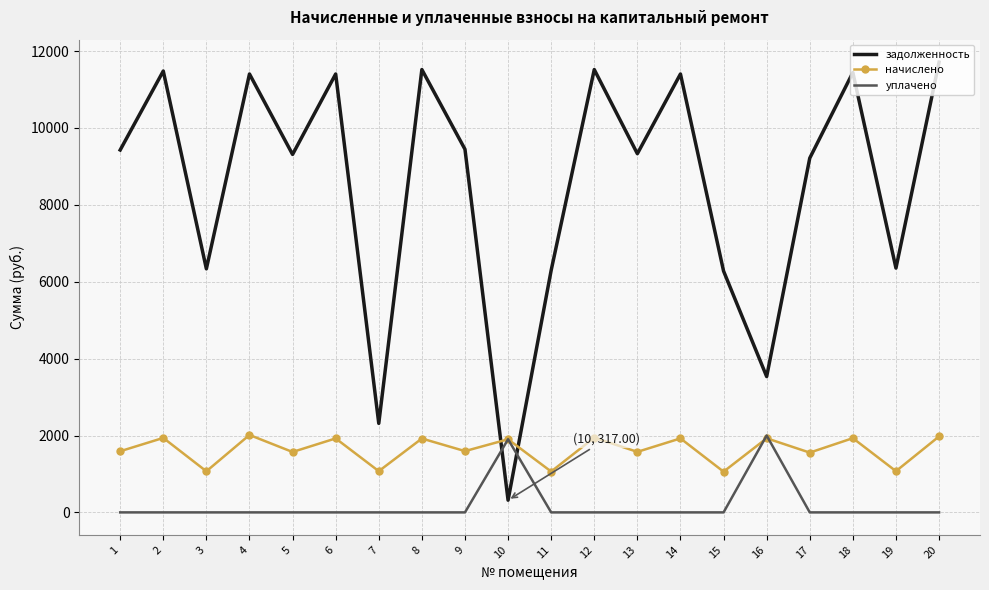

The начислено series shows 1571.4 at 5. True or false?

True